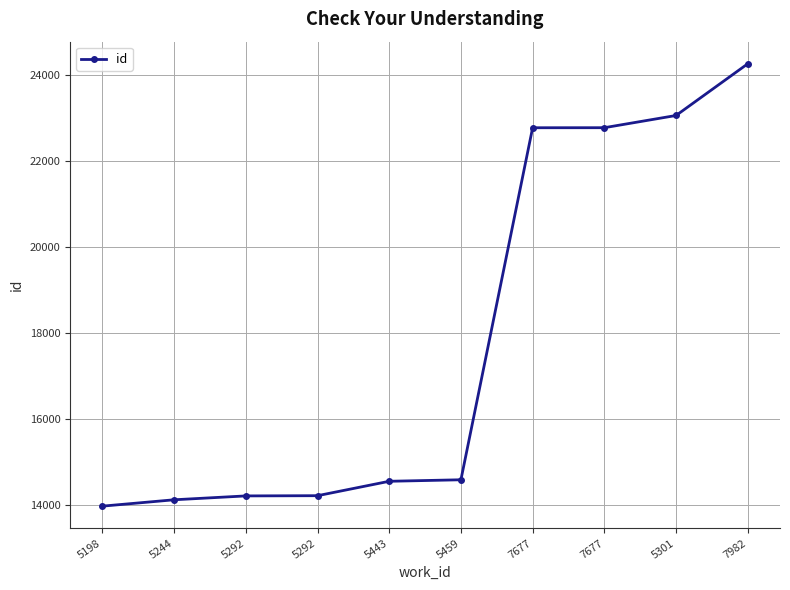

Which category has the lowest value across all series?

5198